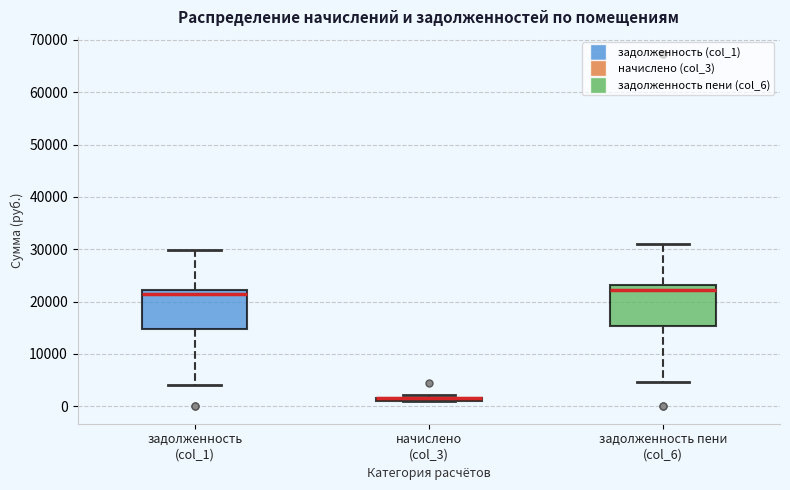

Where does the upper whisker of the box for задолженность пени (col_6) end on the y-axis? The values are not printed on the chart, so give them approximately, as read against the axis.

31000